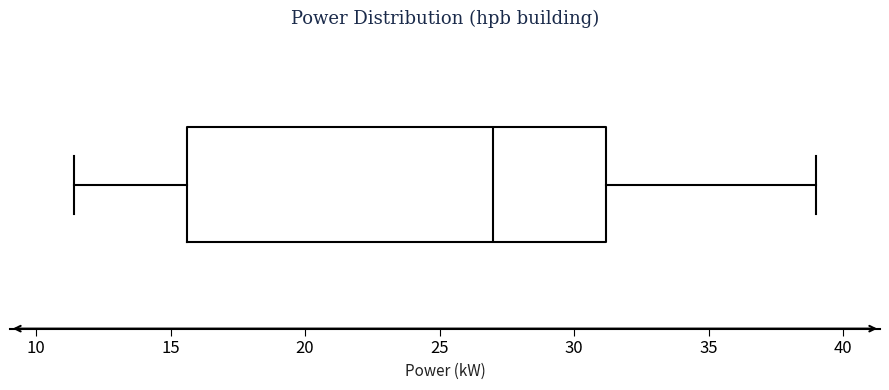

Where does the left whisker of the box end on the x-axis? The values are not printed on the chart, so give them approximately, as read against the axis.

11.5